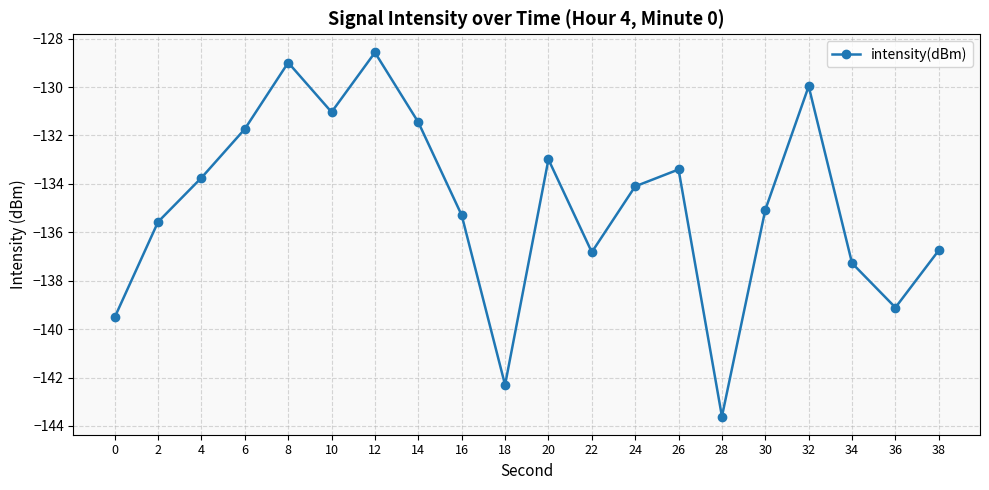

True or false: the data shows -206.8 at 32.

False